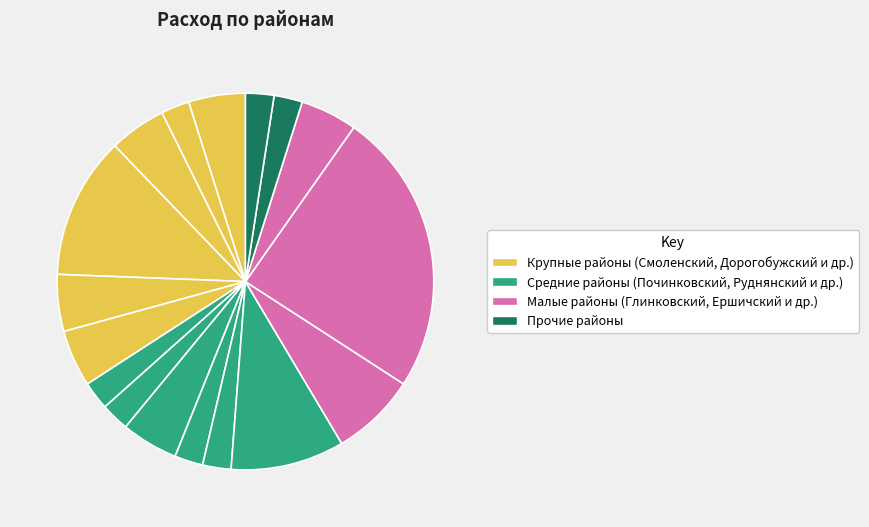

Count the number of slices in the pie.

17